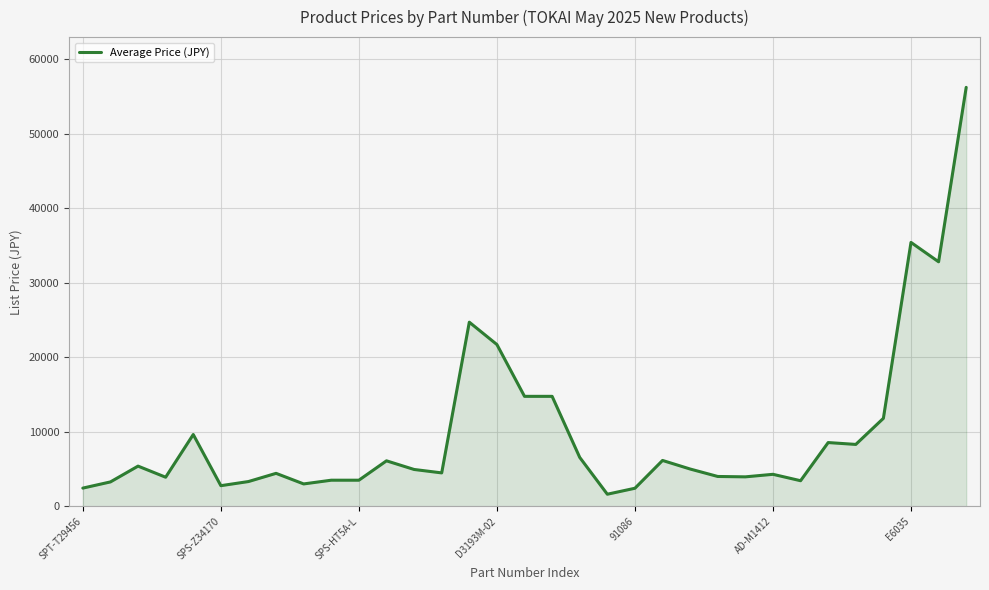

What is the greatest value displayed?

56200